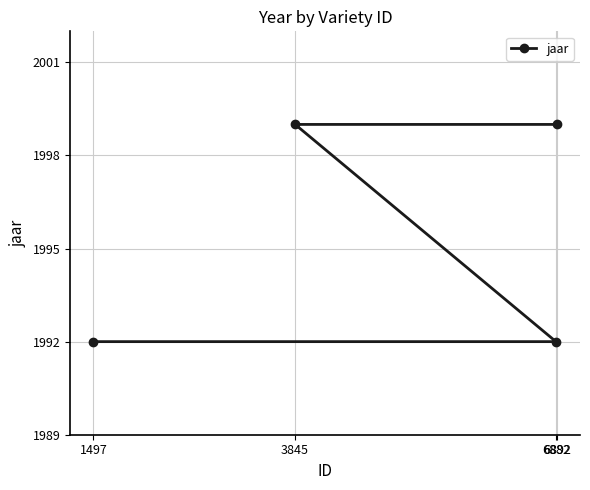

At which category does the chart reach its minimum across all series?

1497